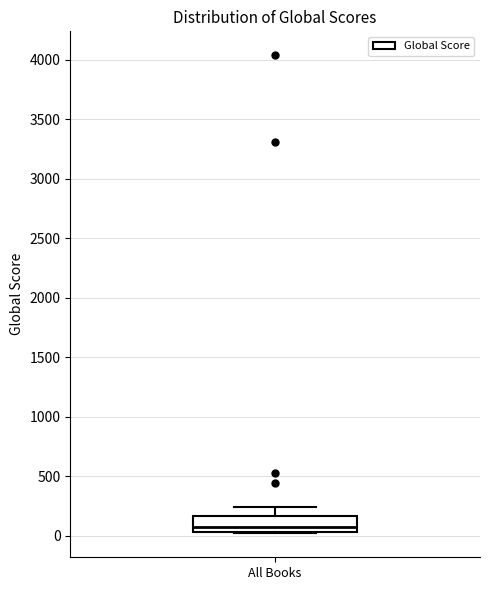

Transcribe this box plot: give where the median line is, the range the box spans, and where the two whiskers end, as read against the y-axis. The values are not printed on the chart, so give them approximately, as read against the axis.

median 50 (just above the box's lower edge), box 50 to 150, whiskers 0 to 250